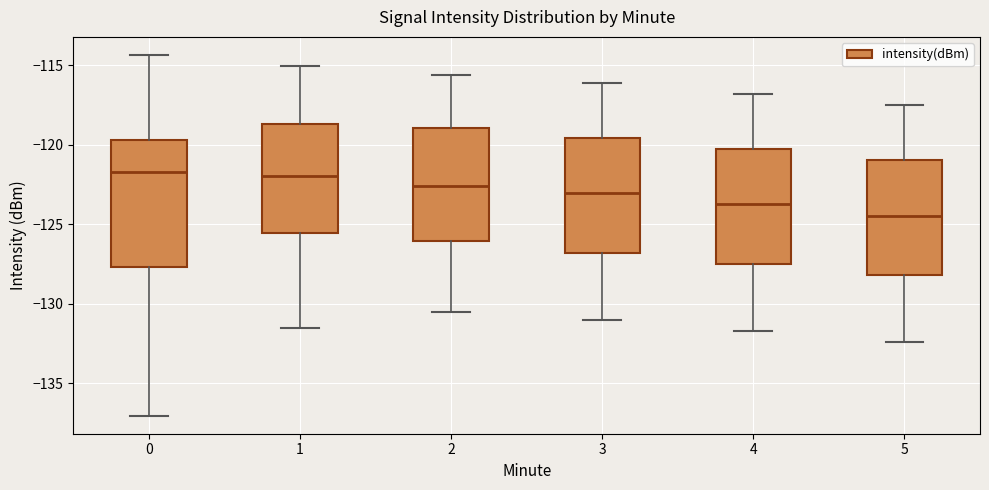

Which box has the lowest median line?

5